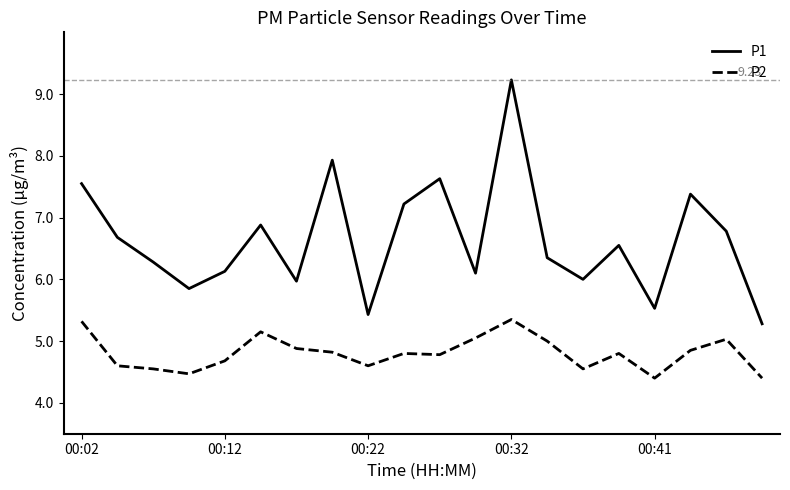

True or false: P2 and P1 intersect in this chart.

False